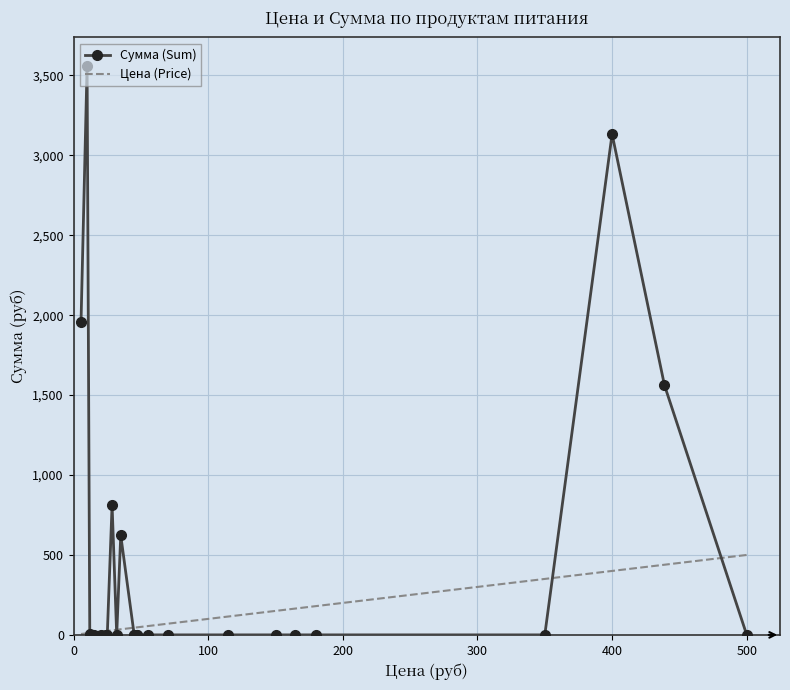

Reading right to left, what are all the values shown in this chart?

Сумма (Sum): 0.0	1562.4	3132.8	0.0	0.0	0.0	0.0	0.0	0.0	0.0	0.0	0.0	0.0	0.0	623.0	0.0	813.7	0.0	0.0	0.0	0.0	8.5	3560.0	1958.0
Цена (Price): 500.0	438.9	400.0	350.0	180.0	164.3	150.0	115.0	70.0	55.0	47.0	47.0	45.0	45.0	35.0	32.0	28.6	25.0	24.0	20.0	15.0	12.0	10.0	5.5